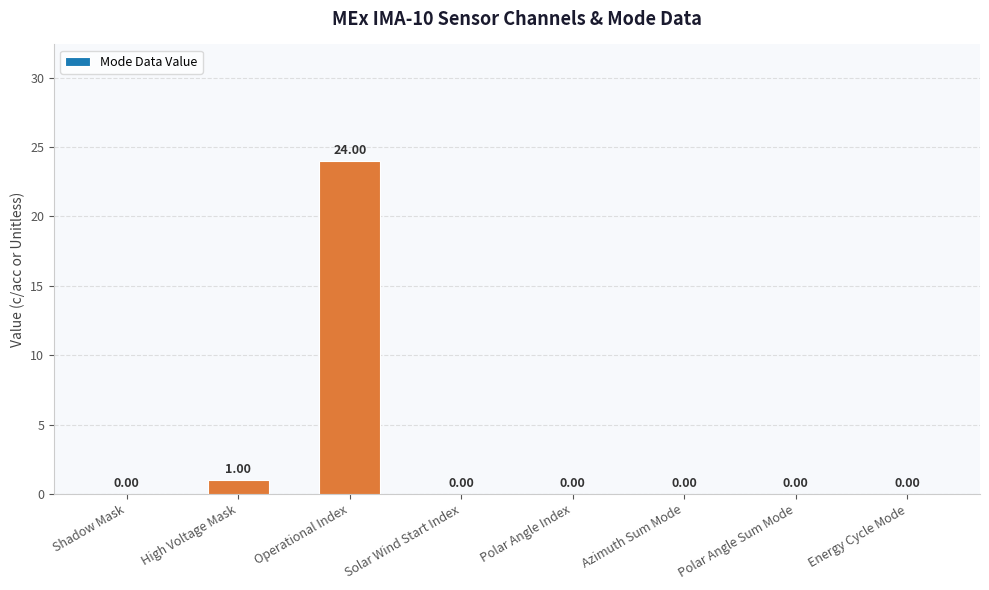

Are the bars horizontal?

No